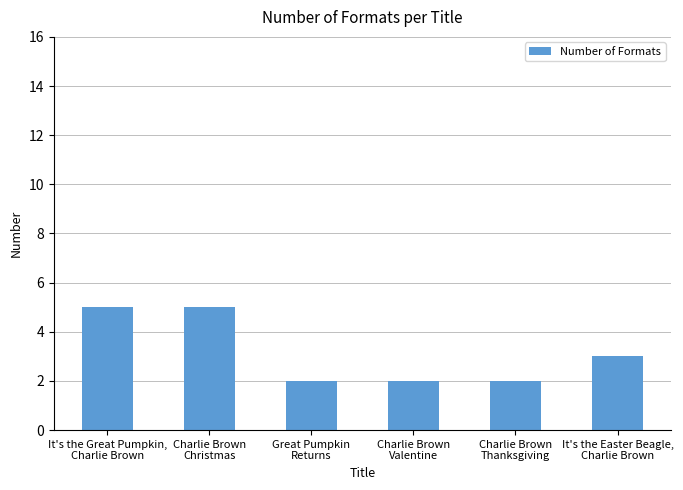

Read the value at Charlie Brown
Thanksgiving.

2